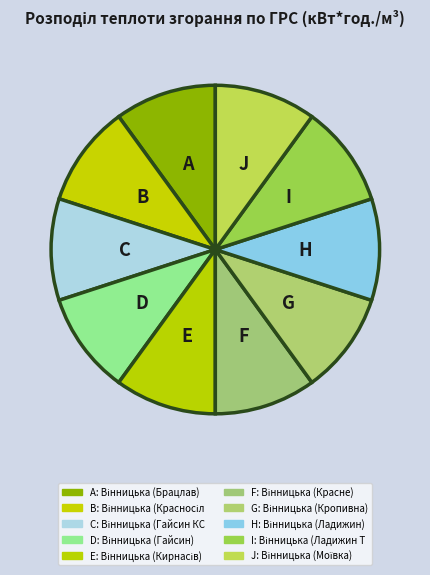

What is the smallest slice in the pie chart?

Вінницька (Ладижин ТЕС)